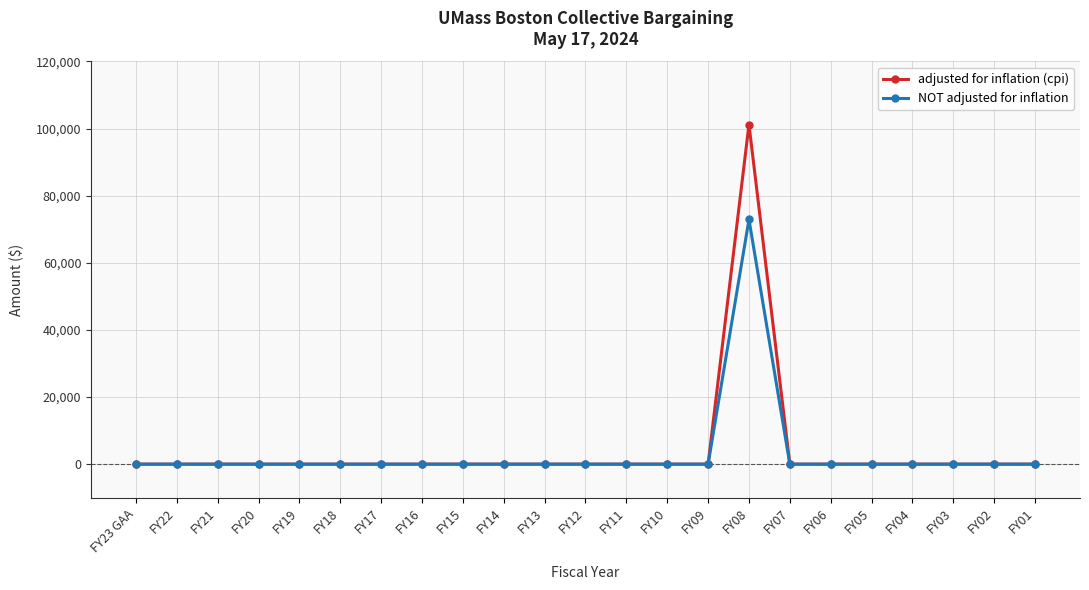

Is it true that adjusted for inflation (cpi) equals 0 at FY03?

True